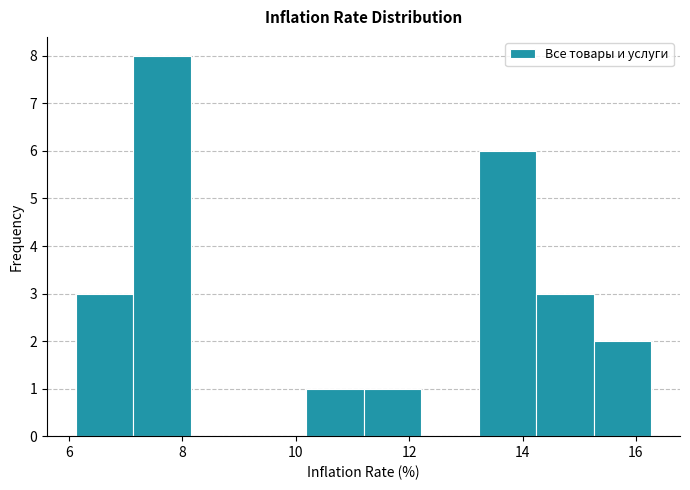

How tall is the bar that spans 11.2 to 12.2 on the x-axis? Neither the bar edges nor the heights are printed on the chart, so give them approximately, as read against the axes.

1